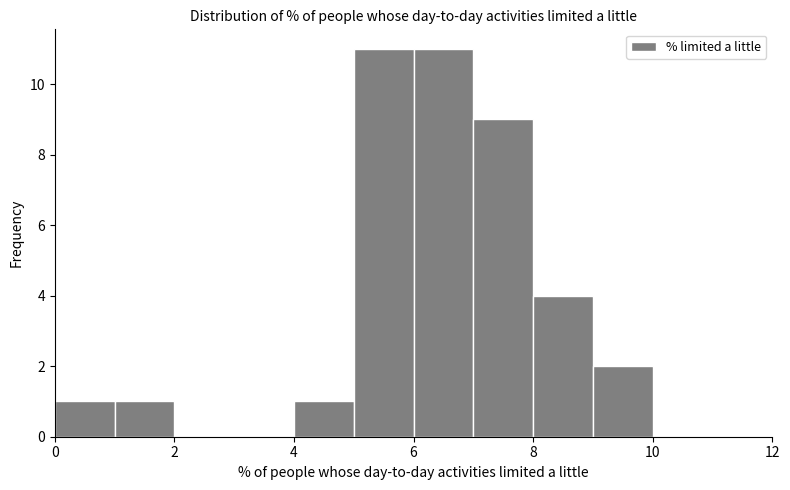

Reading left to right, transcribe this chart: for each bar, give the range it covers on the x-axis and its height. The values are not printed on the chart, so give them approximately, as read against the axis.

0 to 1: 1
1 to 2: 1
2 to 3: 0
3 to 4: 0
4 to 5: 1
5 to 6: 11
6 to 7: 11
7 to 8: 9
8 to 9: 4
9 to 10: 2
10 to 11: 0